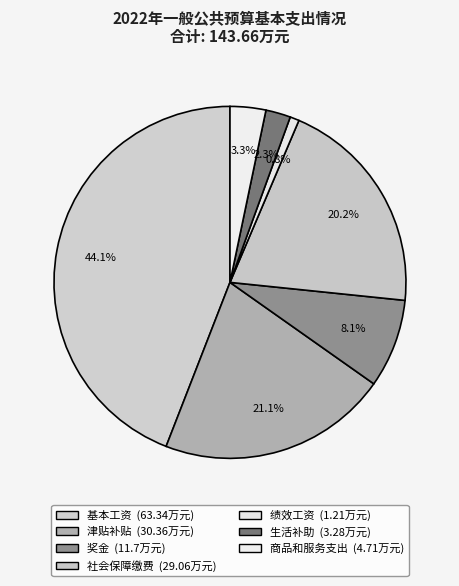

Between 生活补助 and 商品和服务支出, which is larger?

商品和服务支出